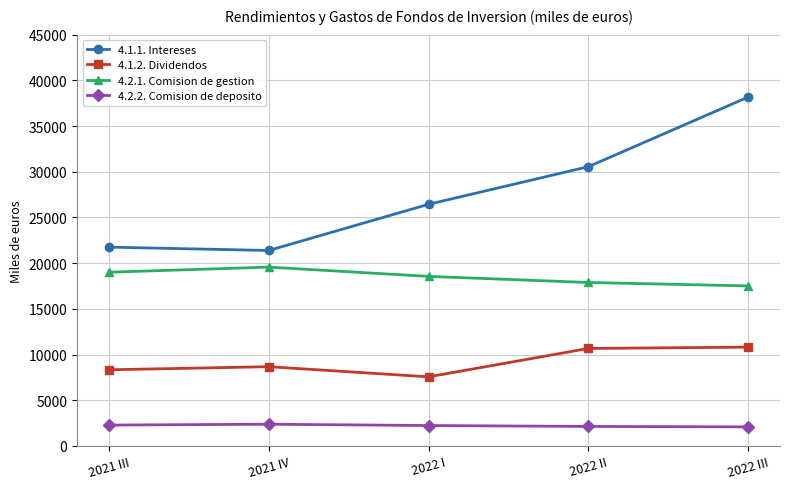

How many values in the 4.1.2. Dividendos series are below 8671?

2